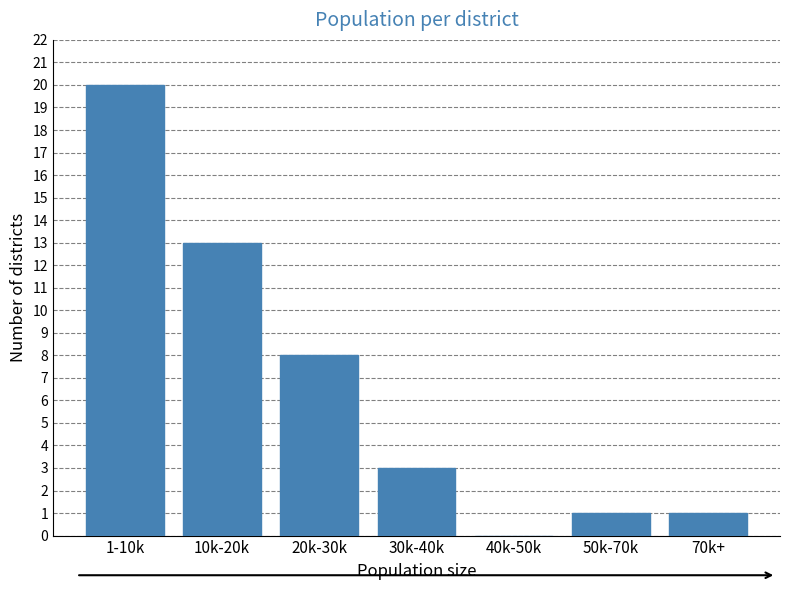

Reading left to right, list all the values displayed in this chart.

1-10k=20	10k-20k=13	20k-30k=8	30k-40k=3	40k-50k=0	50k-70k=1	70k+=1